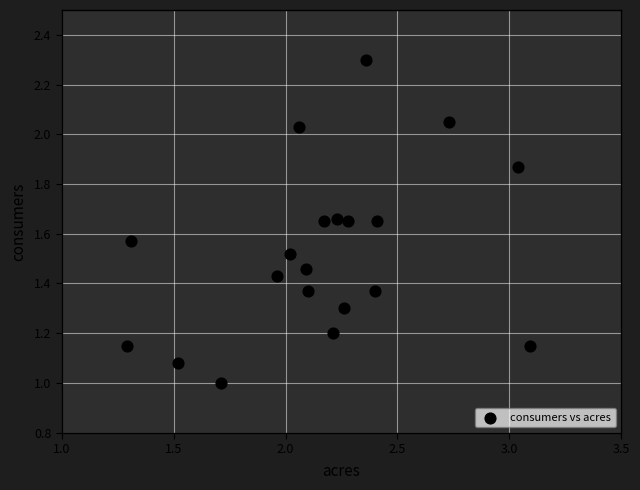

What is the range of X values (max minus min)?

1.8